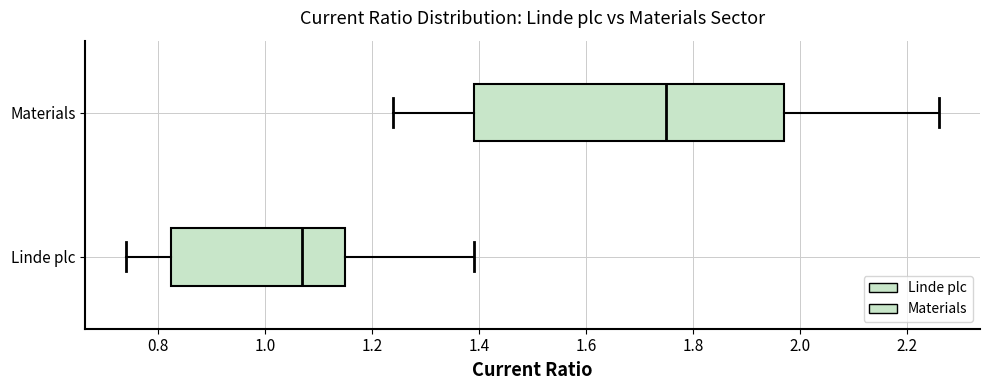

Which box's median line is the furthest to the left?

Linde plc